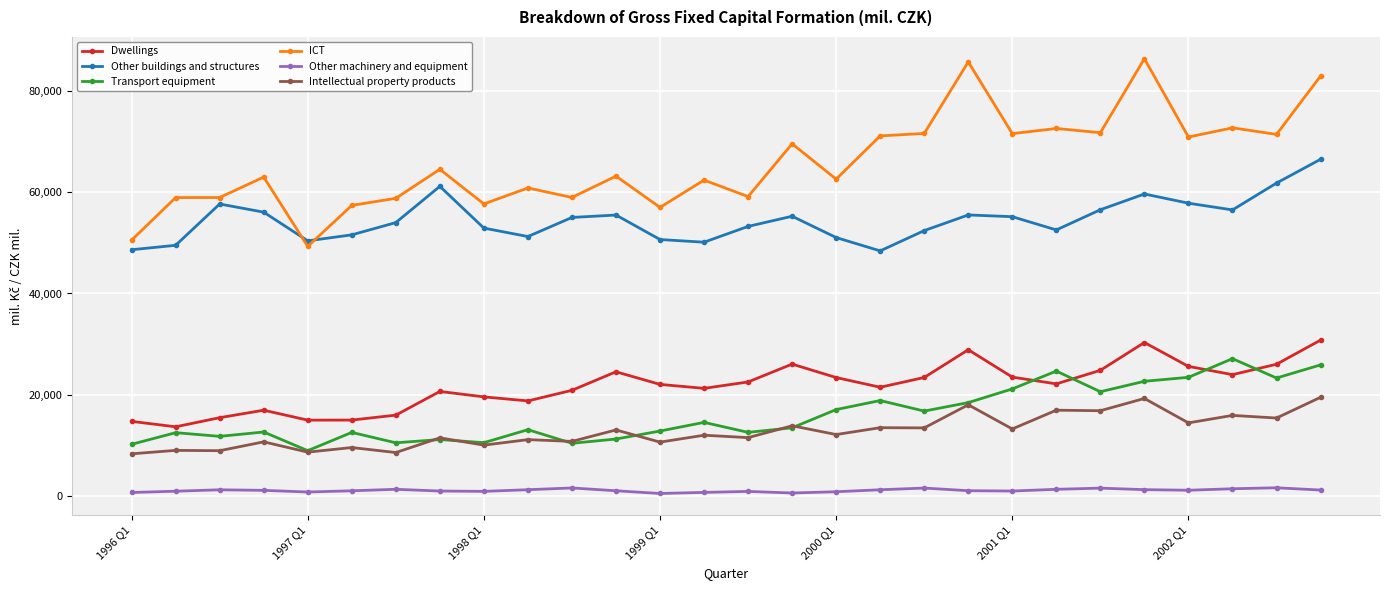

What is the minimum value for Transport equipment?

8935